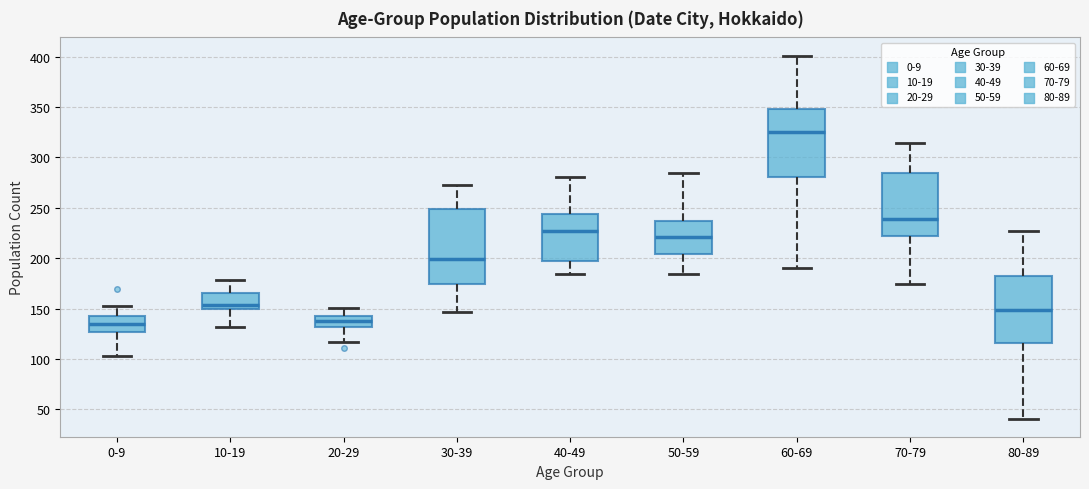

Reading left to right, read every box against the y-axis: the position of its median line, the range the box covers, and the ends of its whiskers. The values are not printed on the chart, so give them approximately, as read against the axis.

0-9: median 135, box 125 to 145, whiskers 105 to 155
10-19: median 155, box 150 to 165, whiskers 130 to 180
20-29: median 140, box 130 to 145, whiskers 115 to 150
30-39: median 200, box 175 to 250, whiskers 145 to 275
40-49: median 230, box 195 to 245, whiskers 185 to 280
50-59: median 220, box 205 to 235, whiskers 185 to 285
60-69: median 325, box 280 to 350, whiskers 190 to 400
70-79: median 240, box 225 to 285, whiskers 175 to 315
80-89: median 150, box 115 to 185, whiskers 40 to 225